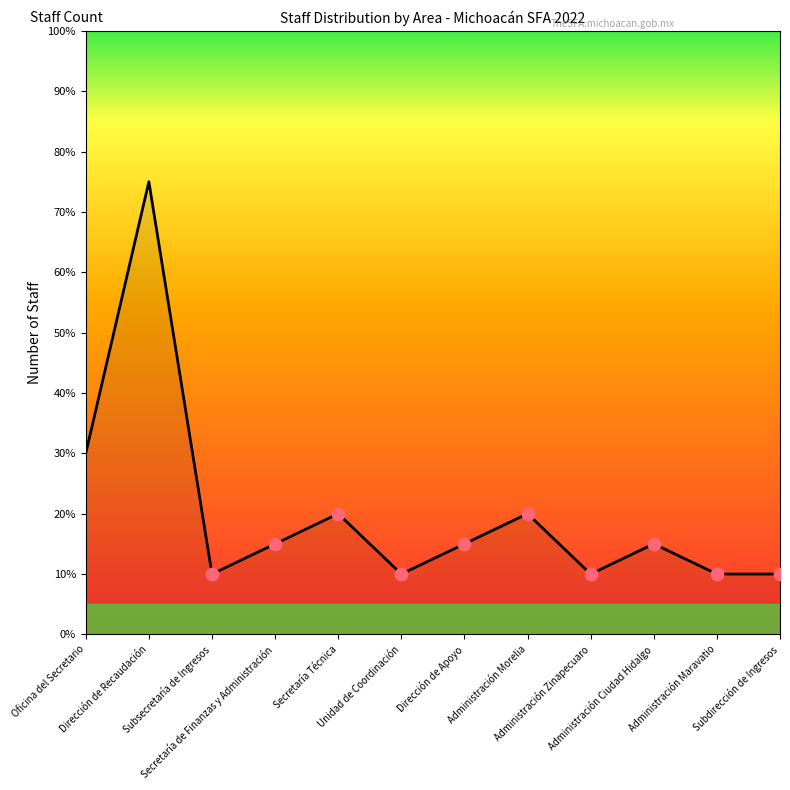

Between Dirección de Recaudación and Secretaría Técnica, which is larger?

Dirección de Recaudación